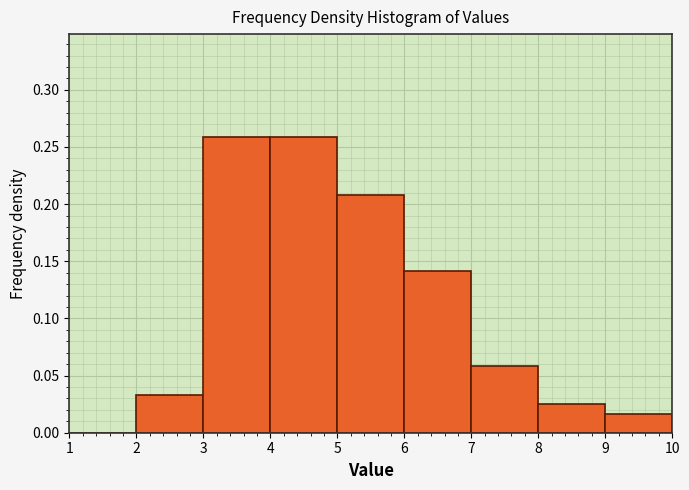

Reading left to right, list every bar in this chart as the range it spans on the x-axis followed by its height. The values are not printed on the chart, so give them approximately, as read against the axis.

1 to 2: 0
2 to 3: 0.035
3 to 4: 0.260
4 to 5: 0.260
5 to 6: 0.210
6 to 7: 0.140
7 to 8: 0.060
8 to 9: 0.025
9 to 10: 0.015